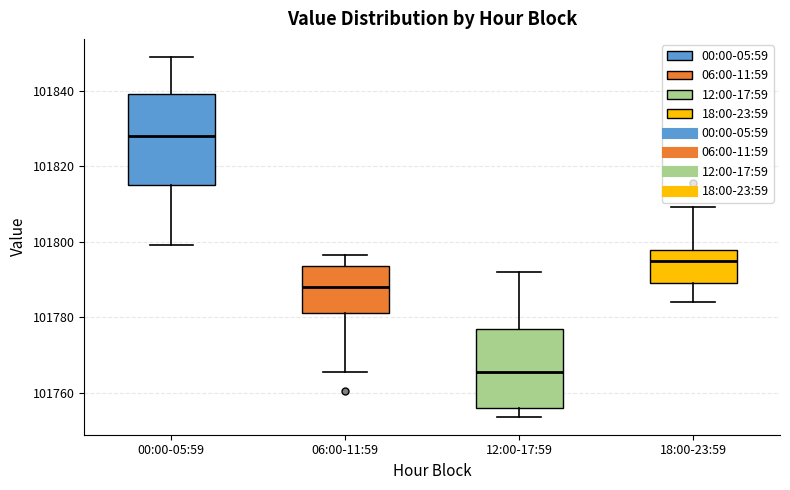

Comparing the boxes themselves (not the whiskers), which one is the tallest?

00:00-05:59